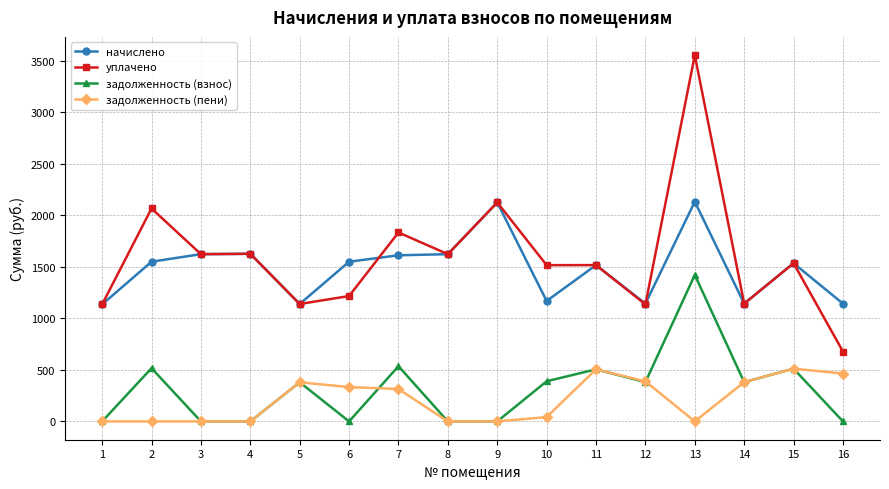

True or false: начислено has more than 0 points higher than both neighbors.

True